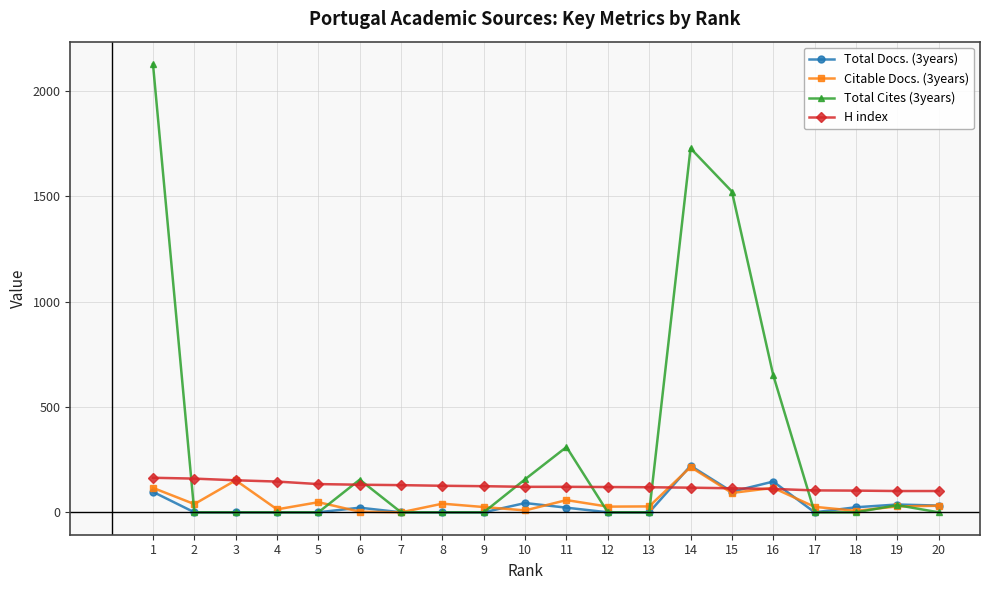

Which category has the highest value across all series?

1